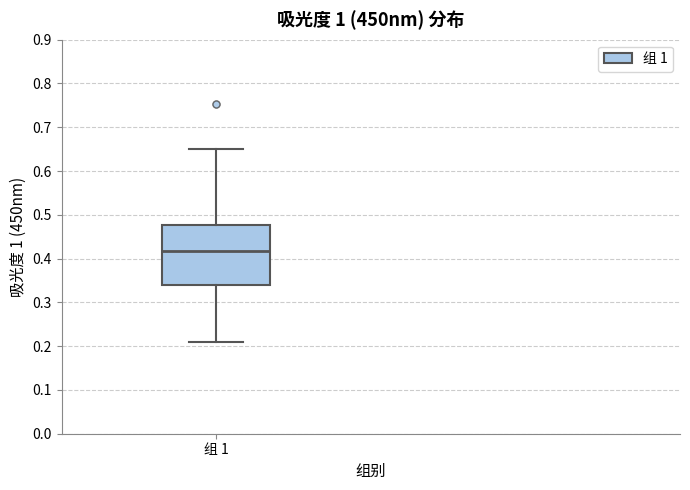

Read this box plot against the y-axis: the position of the median line, the range covered by the box, and the ends of both whiskers. The values are not printed on the chart, so give them approximately, as read against the axis.

median 0.42, box 0.34 to 0.48, whiskers 0.21 to 0.65